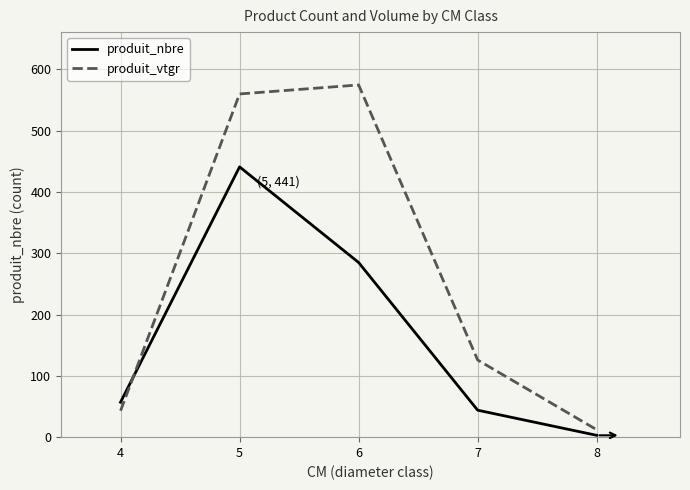

The produit_nbre series shows 441.0 at 5. True or false?

True